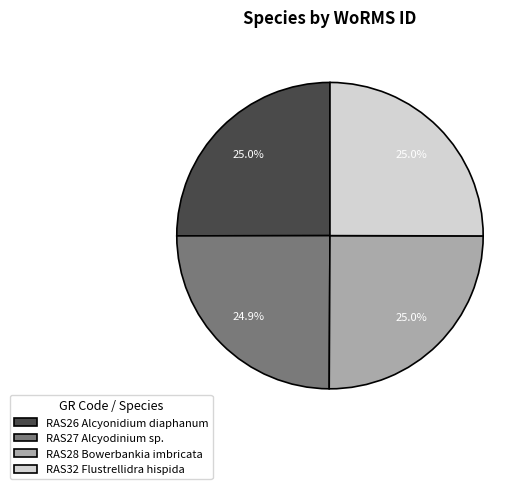

Is the sum of RAS26 Alcyonidium diaphanum and RAS32 Flustrellidra hispida greater than half?

Yes